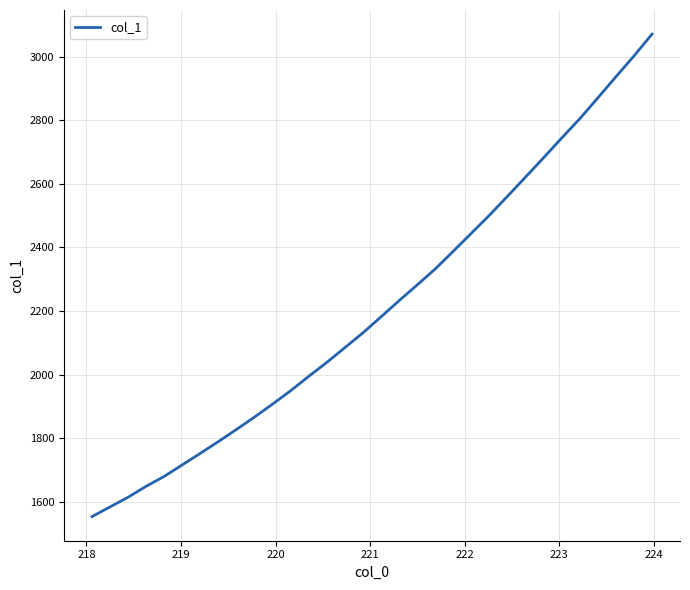

What is the smallest value displayed?

1553.0